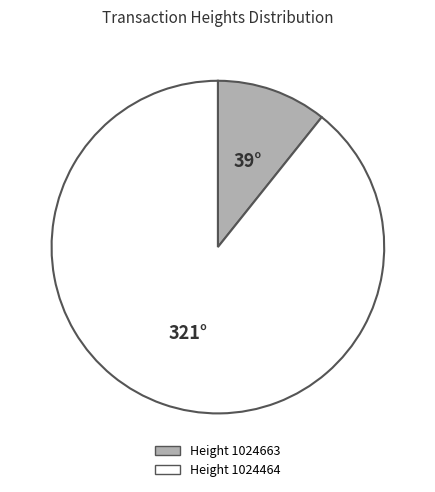

How many segments does this pie chart have?

2